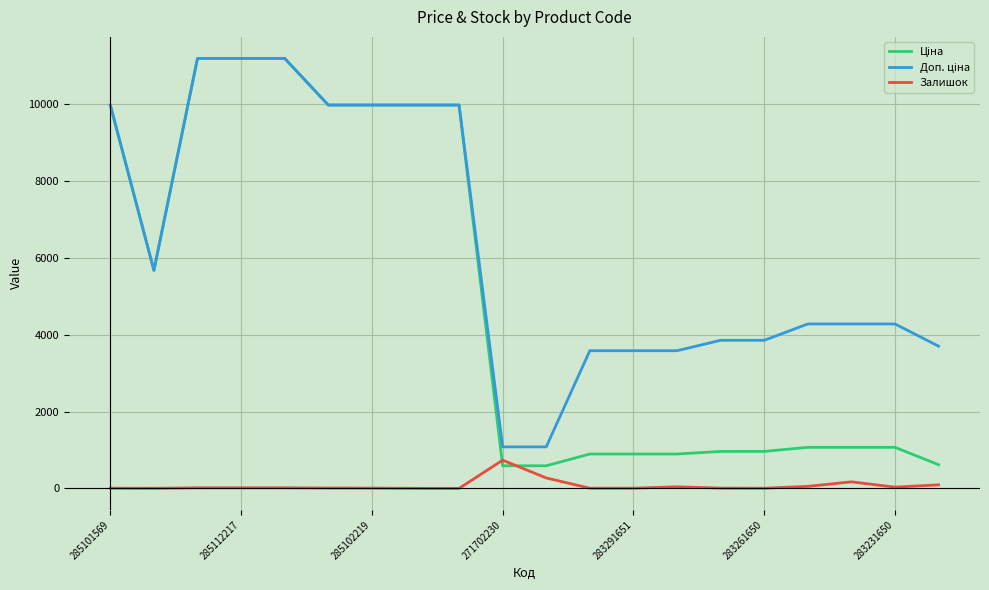

What is the greatest value displayed?

11188.2